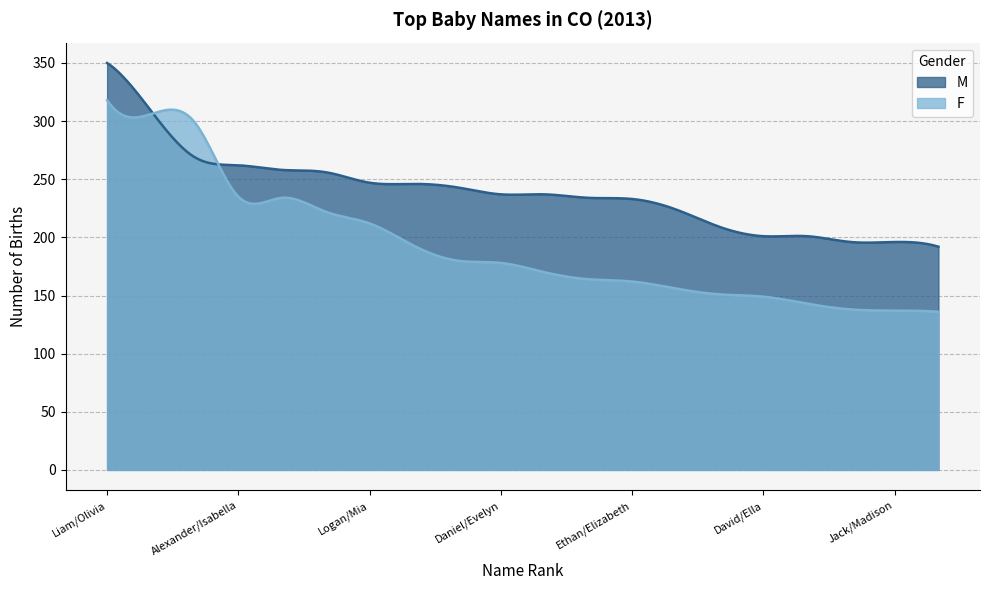

What are all the series names shown in the legend?

M, F